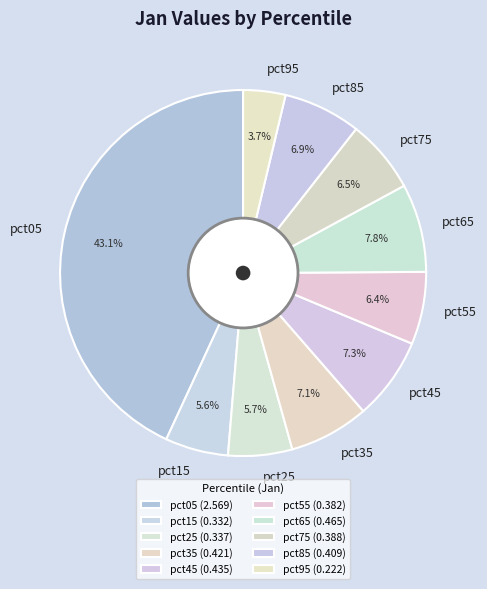

What percentage is the pct45 slice, to the nearest percent?

7%